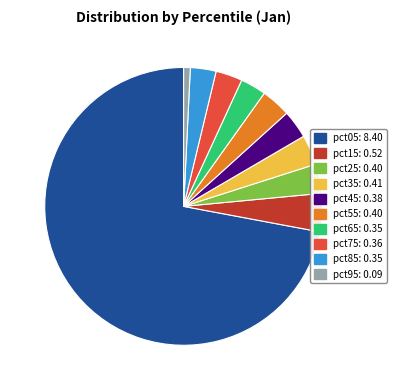

Is there a majority slice in this chart?

Yes